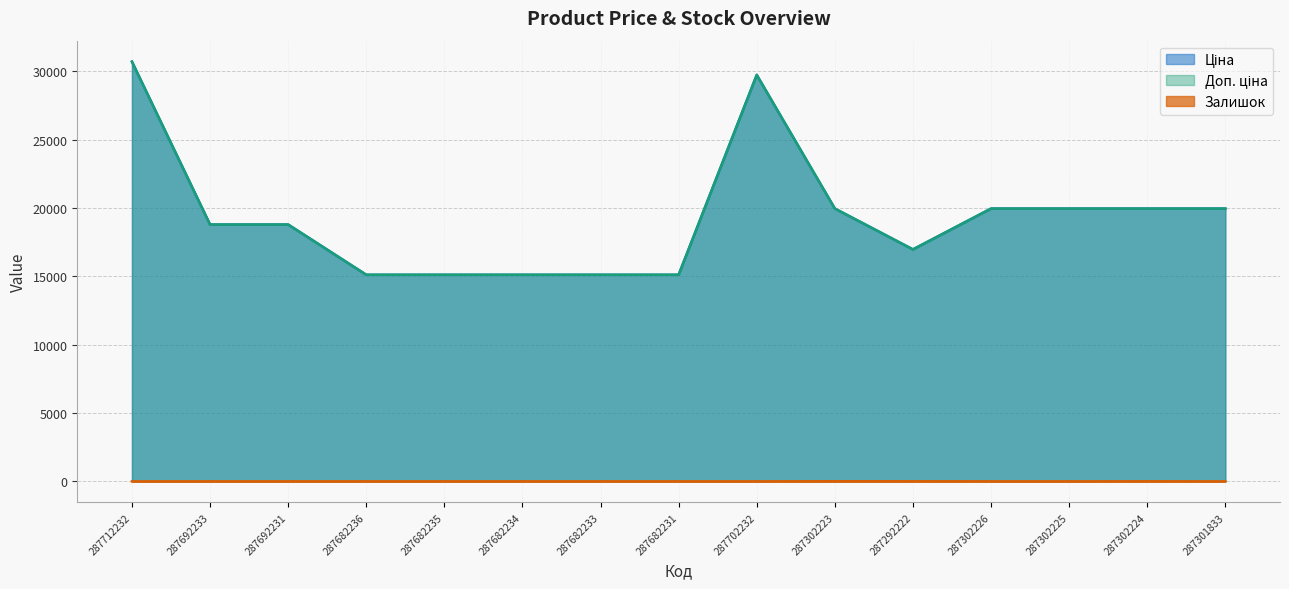

Read the Доп. ціна value at 287302226.

19964.2